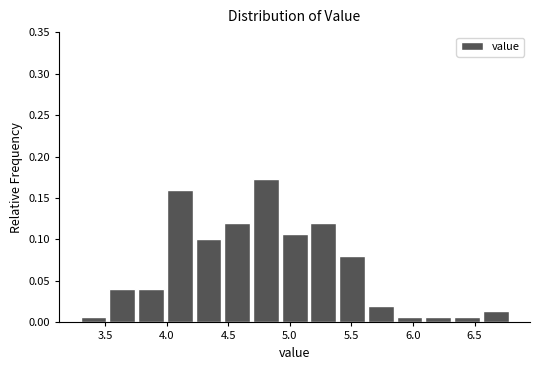

Reading left to right, transcribe this chart: for each bar, give the range it covers on the x-axis and its height. Neither the bar edges nor the heights are printed on the chart, so give them approximately, as read against the axes.

3.30 to 3.55: 0.005
3.55 to 3.75: 0.040
3.75 to 4.00: 0.040
4.00 to 4.25: 0.160
4.25 to 4.45: 0.100
4.45 to 4.70: 0.120
4.70 to 4.95: 0.175
4.95 to 5.15: 0.105
5.15 to 5.40: 0.120
5.40 to 5.65: 0.080
5.65 to 5.85: 0.020
5.85 to 6.10: 0.005
6.10 to 6.35: 0.005
6.35 to 6.55: 0.005
6.55 to 6.80: 0.015